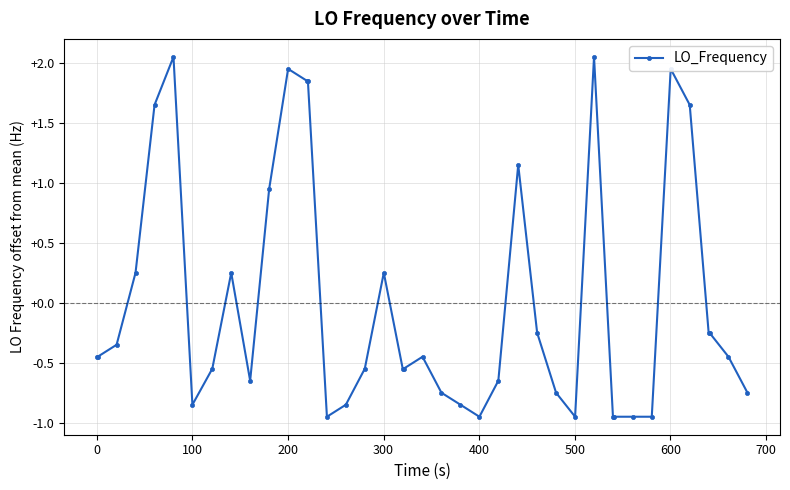

True or false: the data has more than 0 interior local peaks.

True